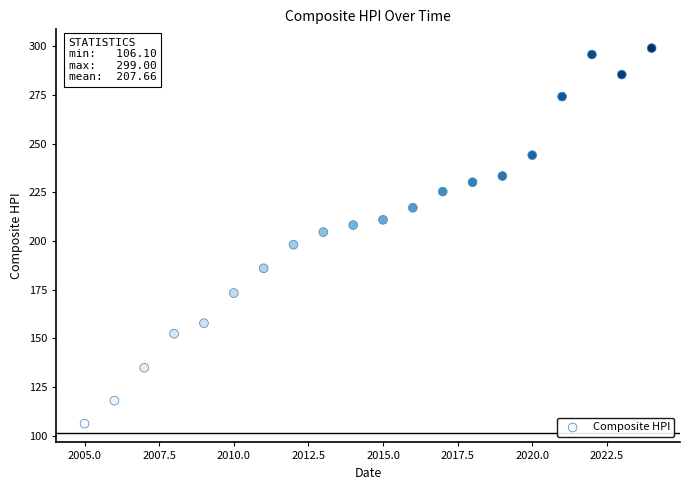

What is the range of X values (max minus min)?

19.0